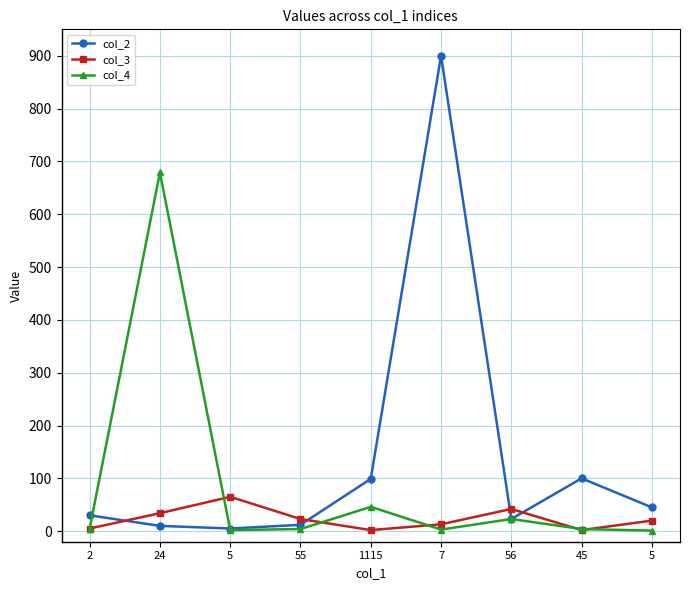

Count the number of categories in the chart.

9